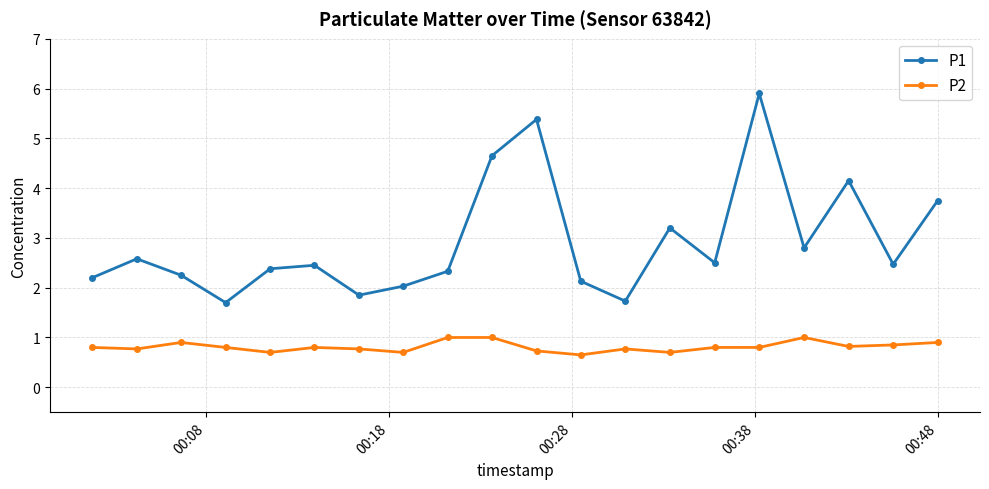

What are all the series names shown in the legend?

P1, P2